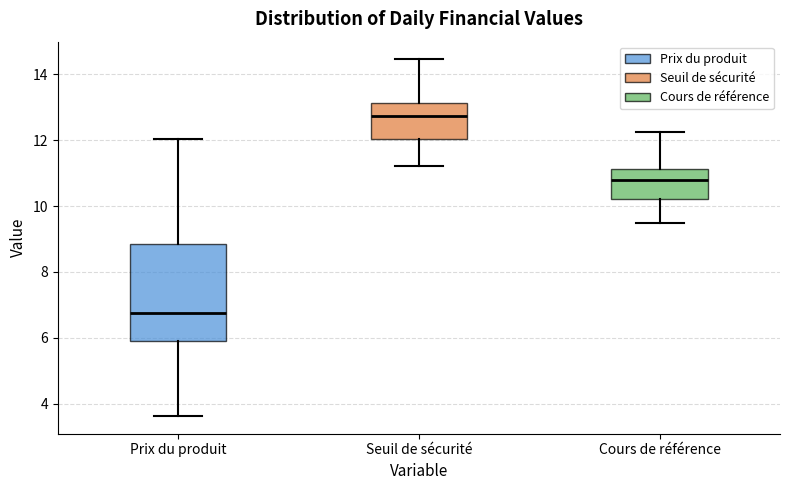

Which box's median line is the highest?

Seuil de sécurité